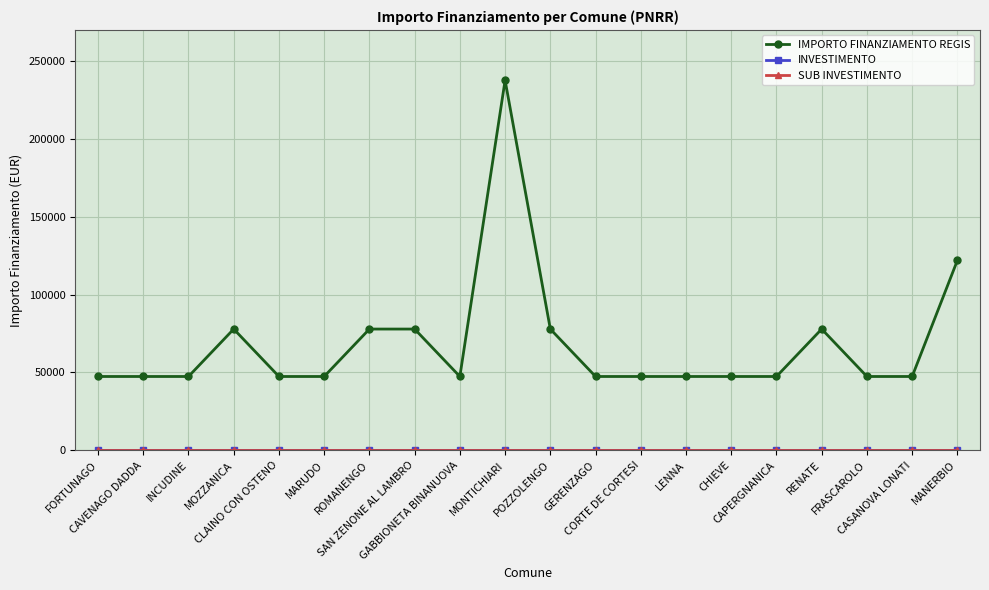

Reading left to right, what are all the values shown in this chart?

IMPORTO FINANZIAMENTO REGIS: 47427.0	47427.0	47427.0	77897.0	47427.0	47427.0	77897.0	77897.0	47427.0	237681.0	77897.0	47427.0	47427.0	47427.0	47427.0	47427.0	77897.0	47427.0	47427.0	121992.0
INVESTIMENTO: 1.2	1.2	1.2	1.2	1.2	1.2	1.2	1.2	1.2	1.2	1.2	1.2	1.2	1.2	1.2	1.2	1.2	1.2	1.2	1.2
SUB INVESTIMENTO: 1.2	1.2	1.2	1.2	1.2	1.2	1.2	1.2	1.2	1.2	1.2	1.2	1.2	1.2	1.2	1.2	1.2	1.2	1.2	1.2